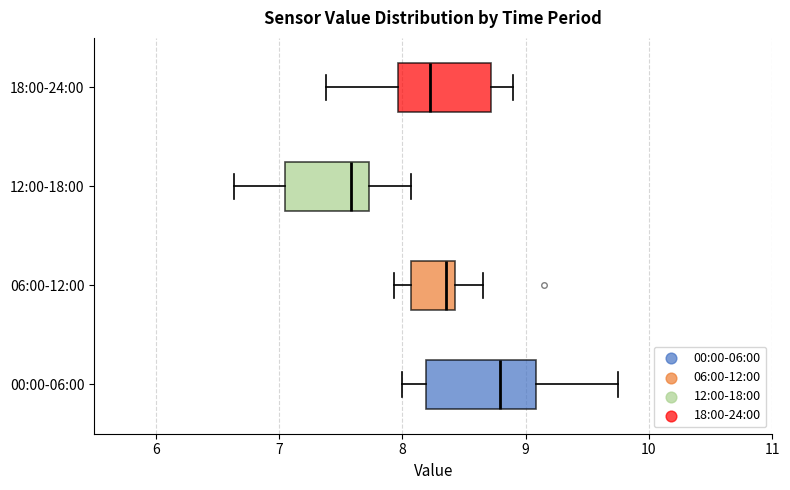

Which box is the widest, from its left edge to its right edge?

00:00-06:00